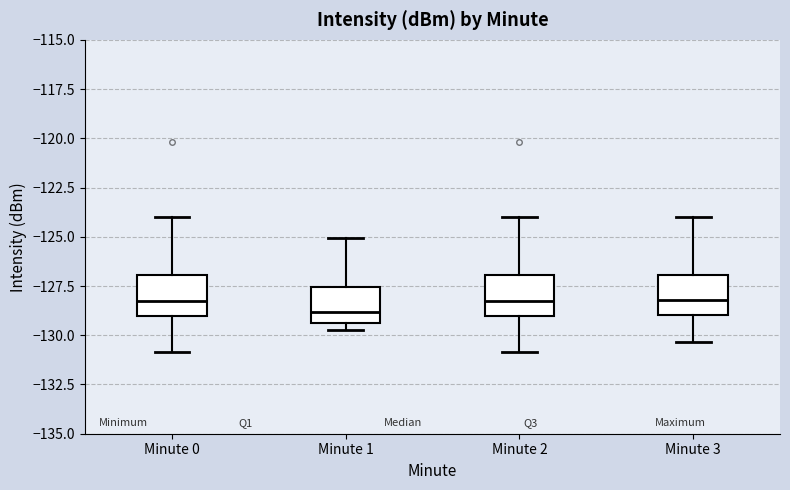

Reading left to right, read every box against the y-axis: the position of its median line, the range the box covers, and the ends of its whiskers. The values are not printed on the chart, so give them approximately, as read against the axis.

Minute 0: median -128.5, box -129.0 to -127.0, whiskers -131.0 to -124.0
Minute 1: median -129.0, box -129.5 to -127.5, whiskers -129.5 (just below the box's lower edge) to -125.0
Minute 2: median -128.5, box -129.0 to -127.0, whiskers -131.0 to -124.0
Minute 3: median -128.0, box -129.0 to -127.0, whiskers -130.5 to -124.0